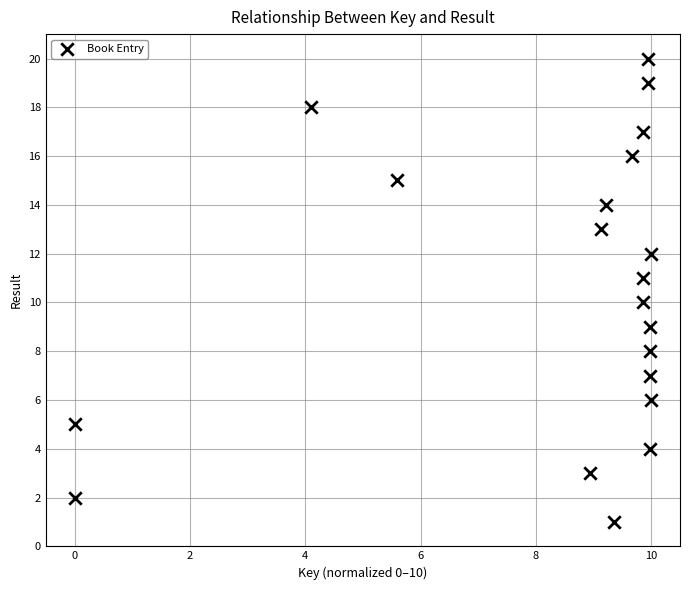

What is the range of Y values (max minus min)?

19